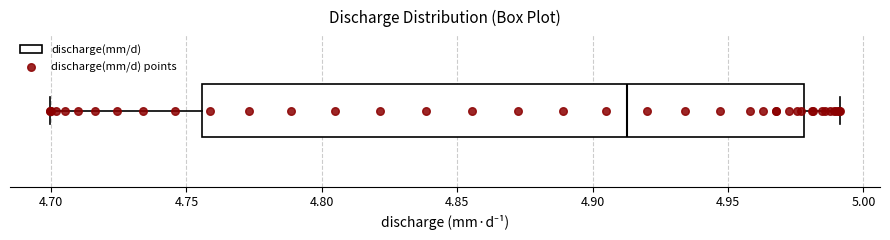

Where does the median line of the box sit on the x-axis? The values are not printed on the chart, so give them approximately, as read against the axis.

4.915